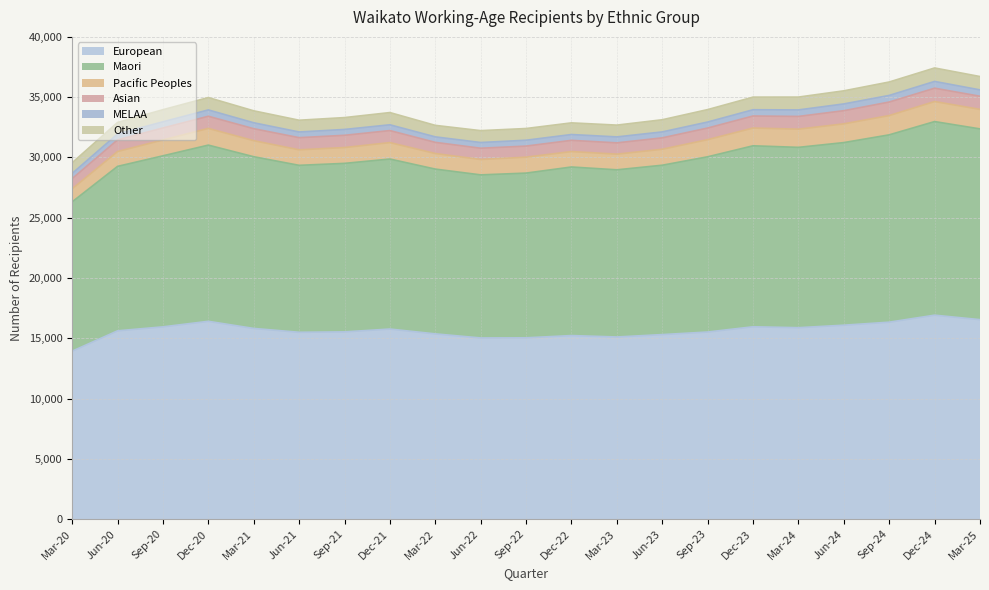

Reading left to right, transcribe all the data shown in this chart.

European: 13929	15618	15948	16407	15816	15498	15531	15765	15366	15027	15039	15225	15108	15306	15519	15954	15879	16086	16335	16917	16545
Maori: 12387	13641	14187	14616	14244	13848	13977	14103	13668	13527	13662	13983	13866	14049	14535	15012	14958	15147	15540	16059	15822
Pacific Peoples: 1080	1233	1317	1386	1332	1287	1314	1365	1293	1275	1323	1281	1299	1326	1422	1473	1509	1554	1599	1662	1620
Asian: 846	966	993	1008	993	1008	1014	996	924	936	918	930	936	945	963	999	1056	1092	1122	1107	1089
MELAA: 432	489	513	525	492	471	486	480	456	474	486	483	495	492	498	519	540	561	549	561	528
Other: 882	954	1002	1026	990	975	984	1014	954	984	972	966	978	1008	1032	1047	1065	1086	1113	1116	1107